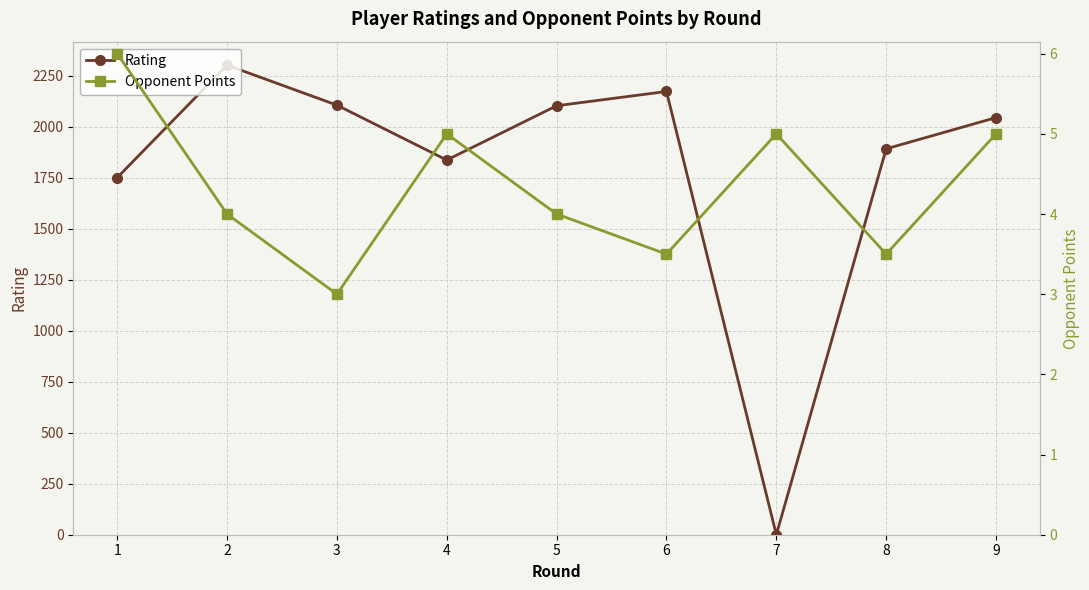

What is the difference between the Rating values at 6 and 8?

281